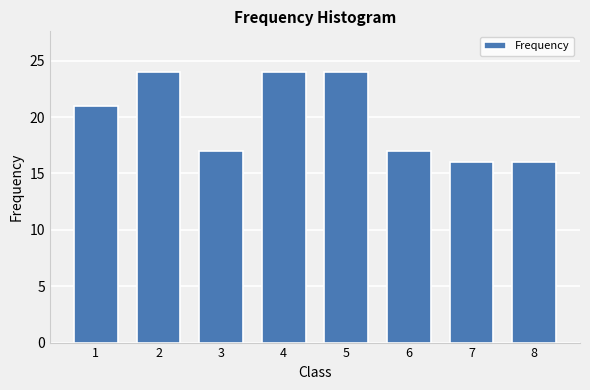

Reading left to right, transcribe all the data shown in this chart.

1=21	2=24	3=17	4=24	5=24	6=17	7=16	8=16